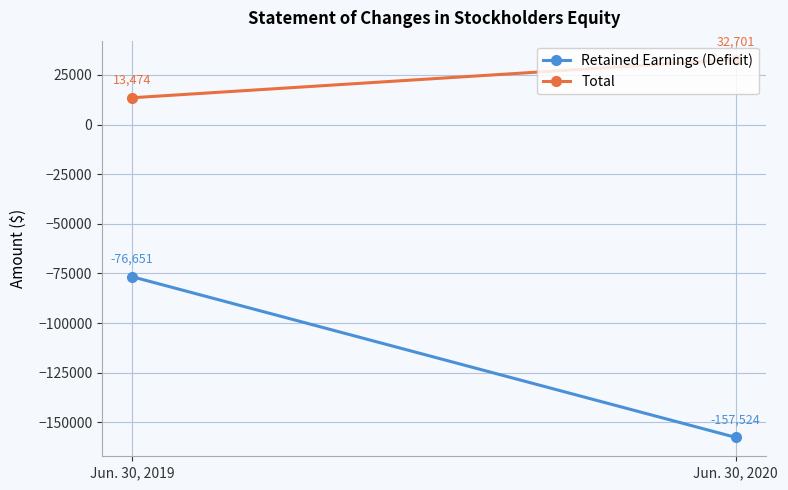

What is the approximate value of Total at Jun. 30, 2020, to the nearest 50?

32700